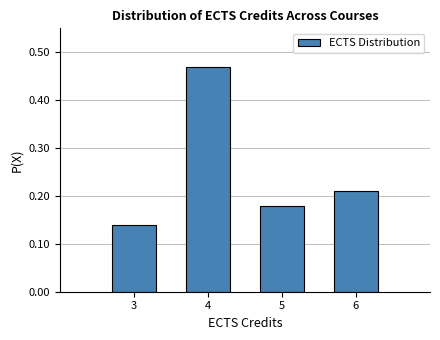

What is the sum of the values at 3 and 4?

0.6